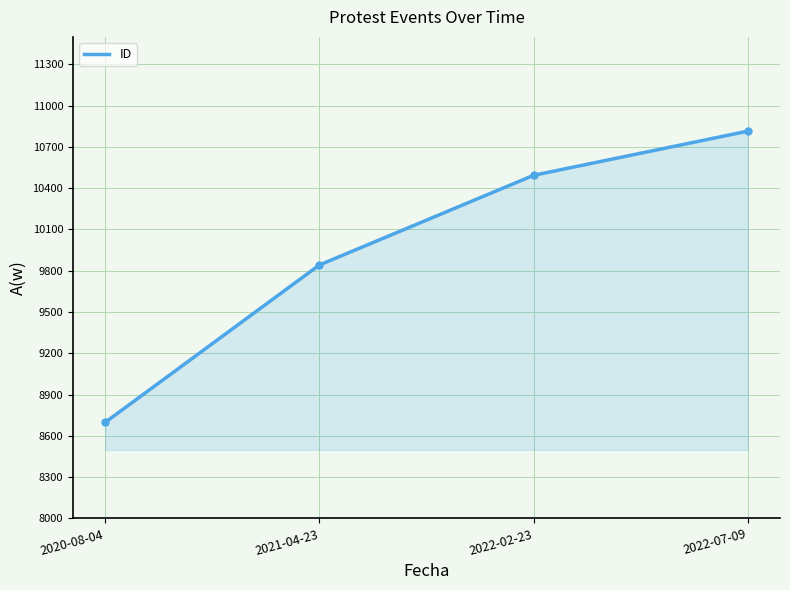

What is the label of the 4th point from the right?

2020-08-04